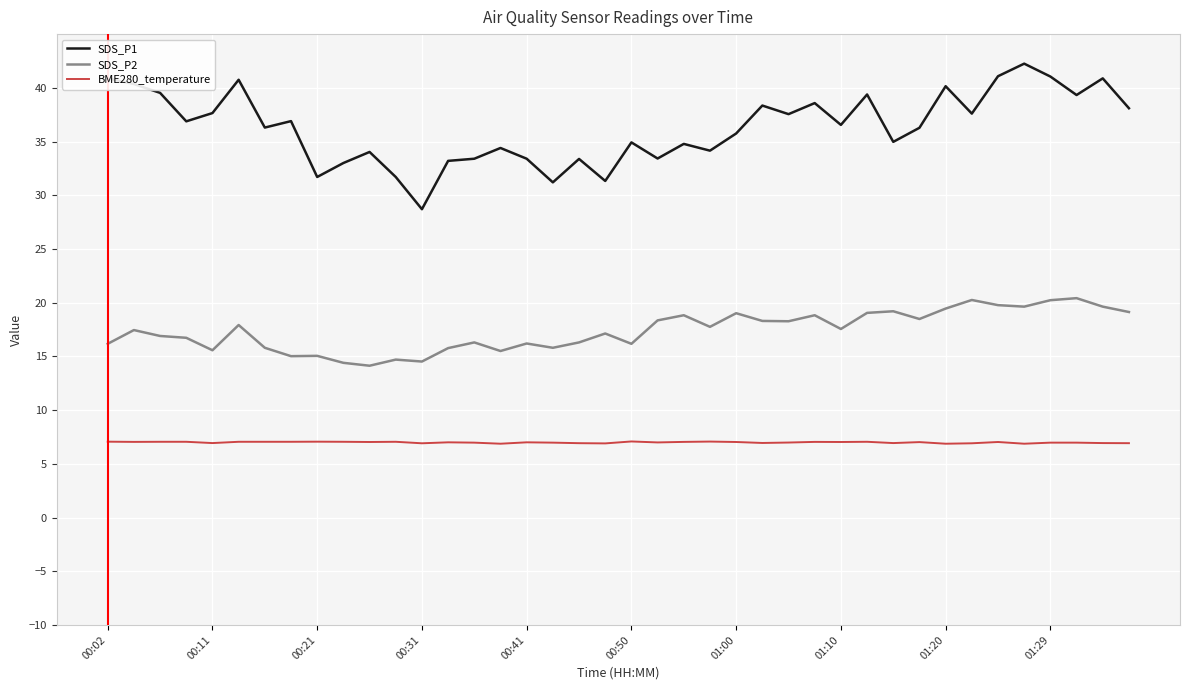

True or false: BME280_temperature and SDS_P2 intersect in this chart.

False